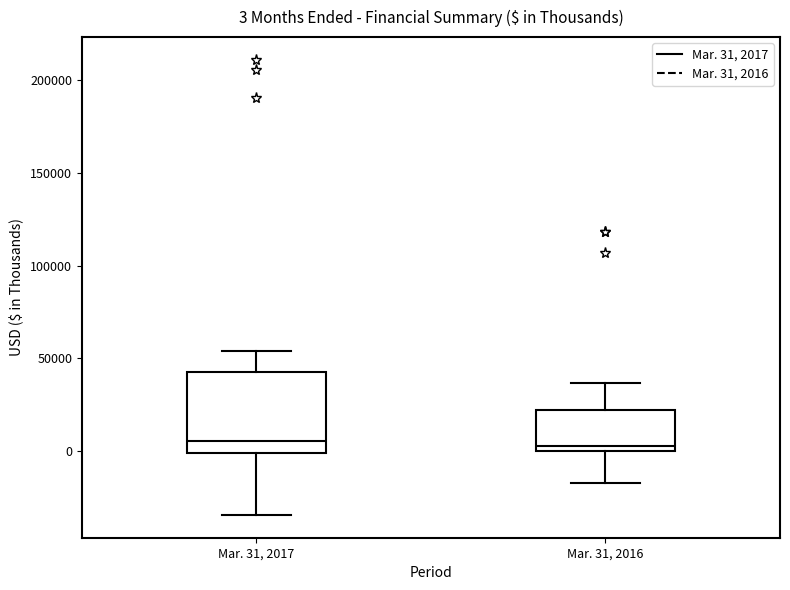

Which box is the tallest, from its lower edge to its upper edge?

Mar. 31, 2017